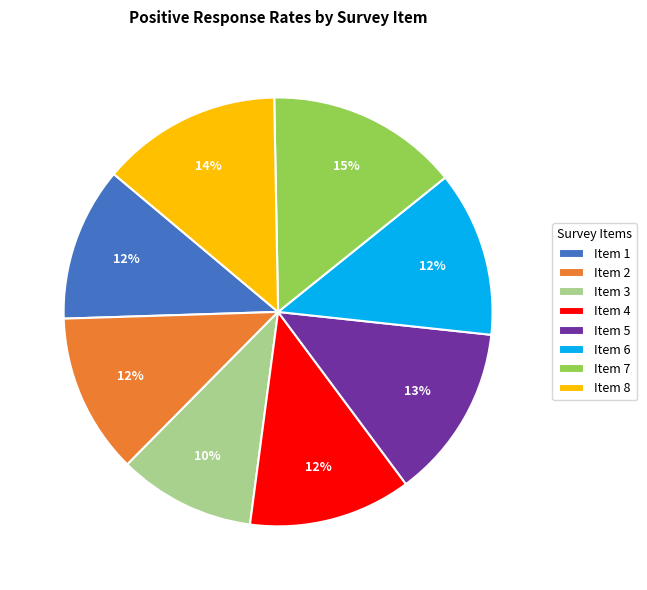

The Item 3 slice represents 1% of the pie. True or false?

False